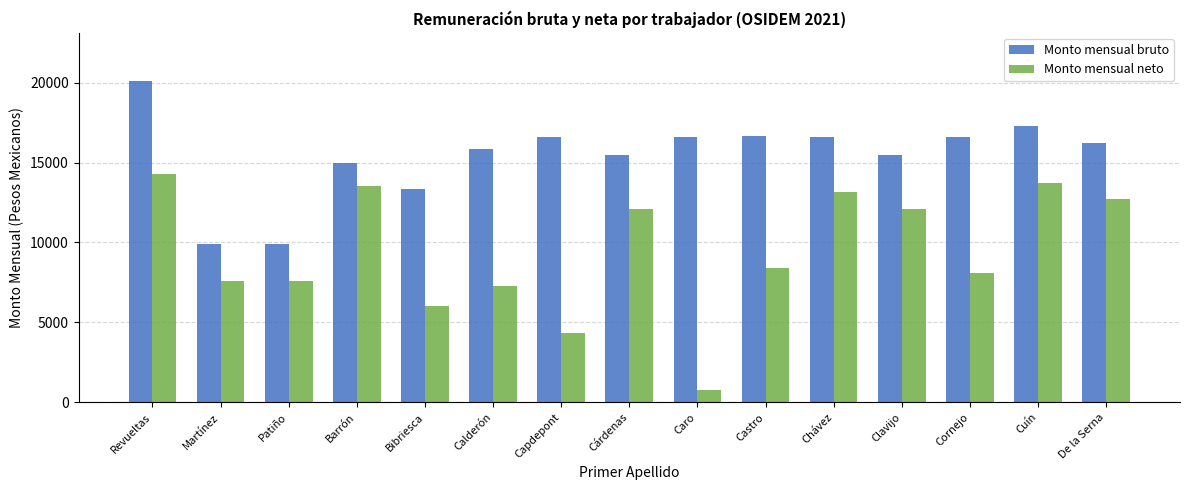

What is the label of the 4th bar from the right?

Clavijo